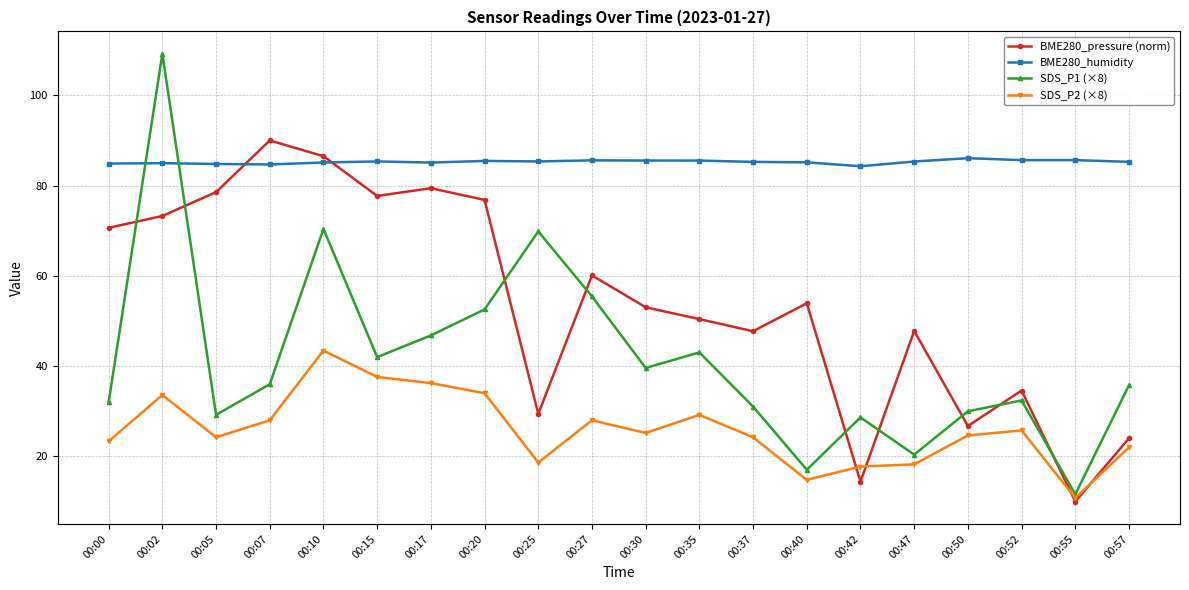

What is the difference between the maximum and minimum values in the SDS_P1 (×8) series?

97.6